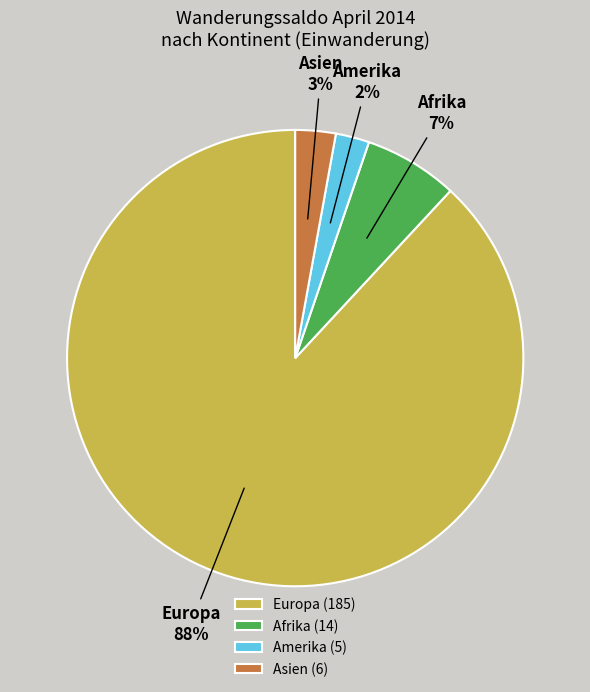

Which slice is the largest?

Europa (185)